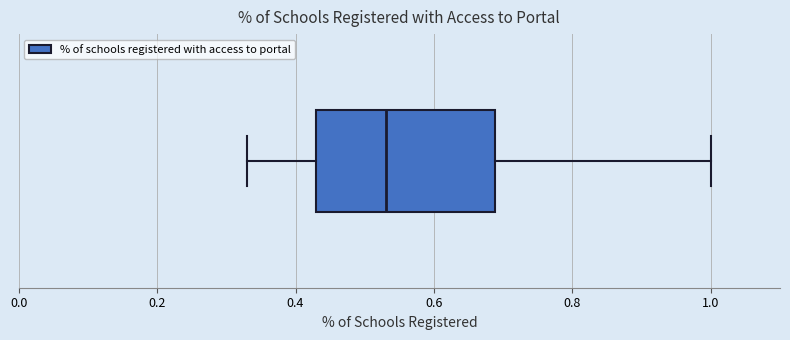

Transcribe this box plot: give where the median line is, the range the box spans, and where the two whiskers end, as read against the x-axis. The values are not printed on the chart, so give them approximately, as read against the axis.

median 0.54, box 0.44 to 0.68, whiskers 0.34 to 1.00